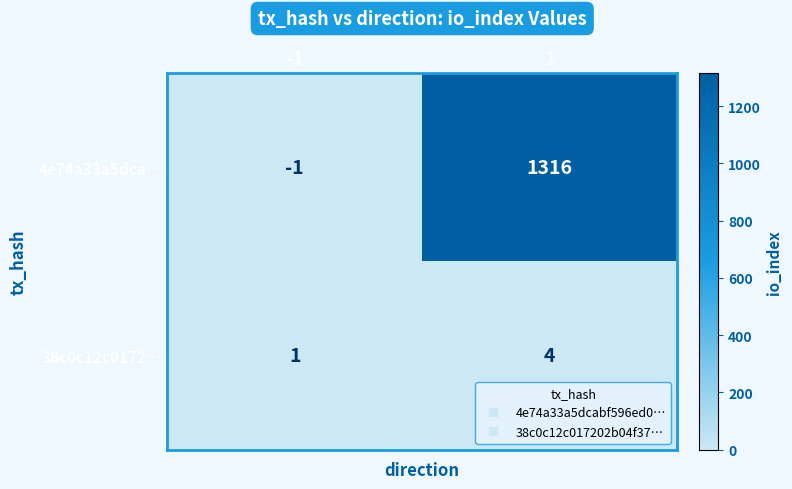

Reading left to right, list all the values displayed in this chart.

4e74a33a5dca…: -1=-1	1=1316
38c0c12c0172…: -1=1	1=4